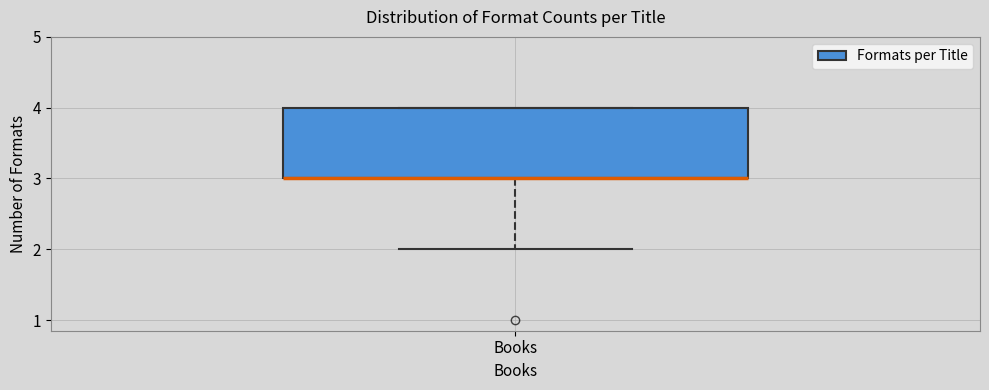

Read this box plot against the y-axis: the position of the median line, the range covered by the box, and the ends of both whiskers. The values are not printed on the chart, so give them approximately, as read against the axis.

median 3 (drawn on the box's lower edge), box 3 to 4, whiskers 2 to 4